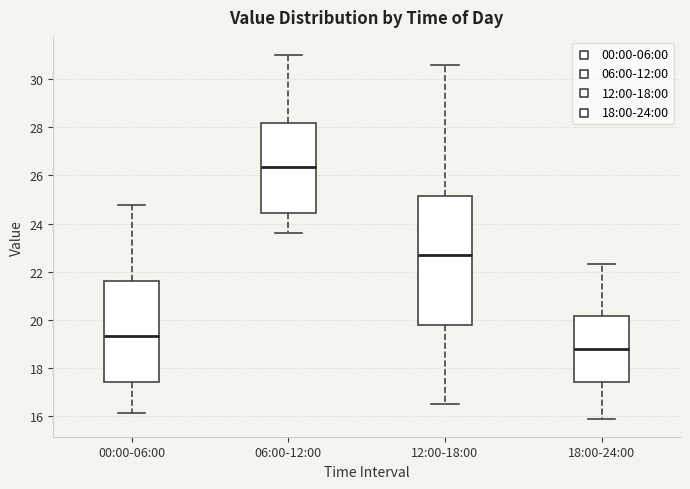

Which box has the lowest median line?

18:00-24:00